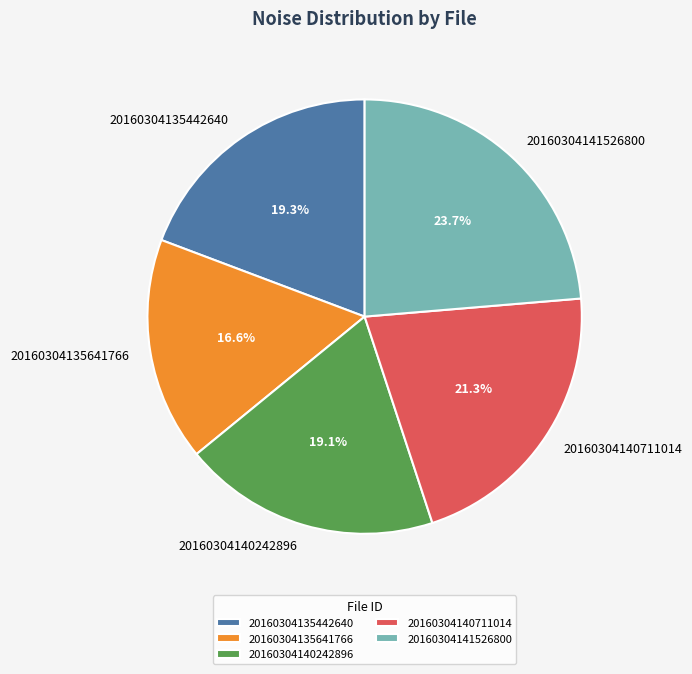

To the nearest percent, what percentage of the pie is 20160304140711014?

21%